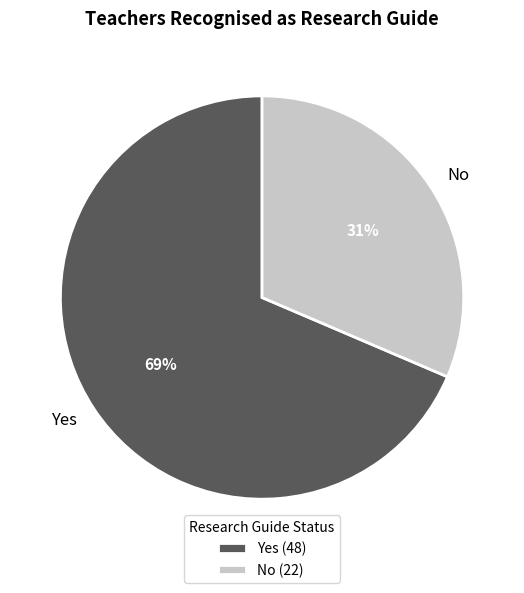

How many slices are in this pie chart?

2